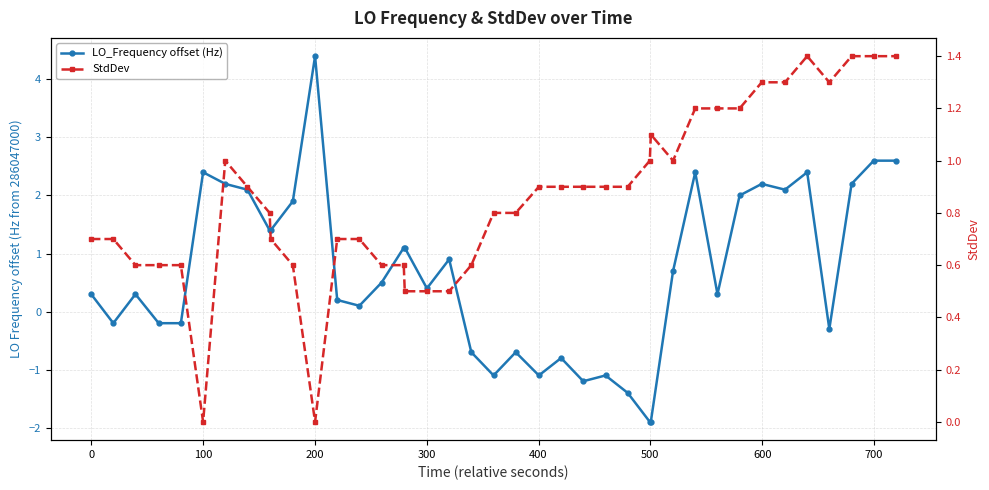

How many interior local peaks does the LO_Frequency offset (Hz) series have?

10